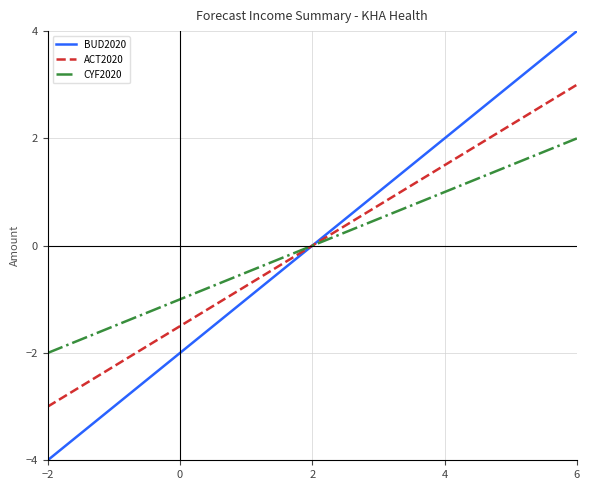

What is the maximum value shown in the chart?

4.0